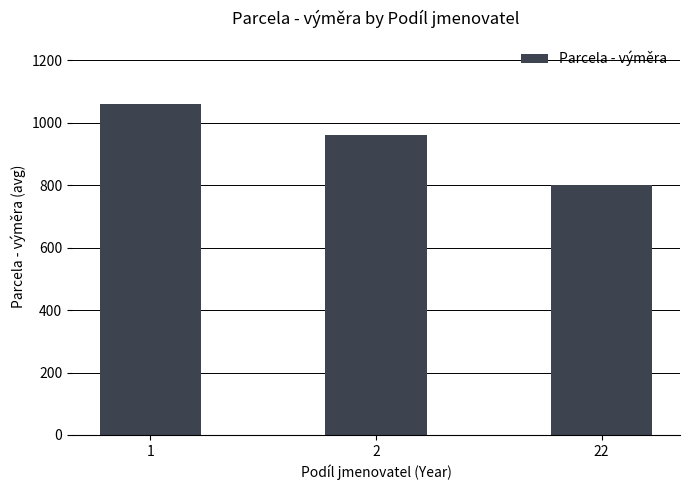

At which category does the chart reach its minimum across all series?

22